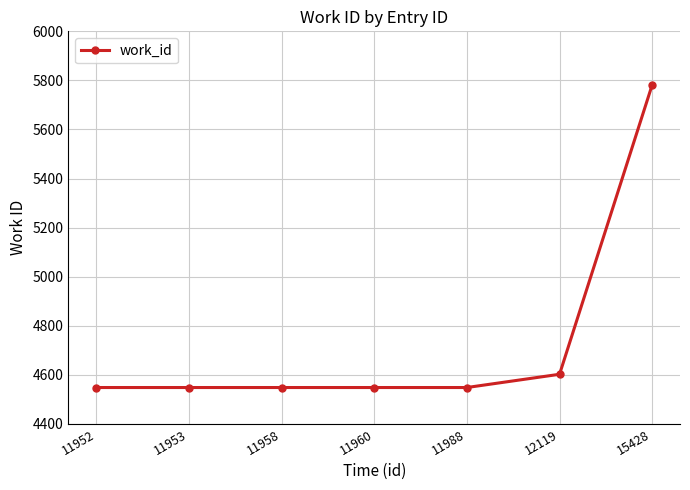

At which label is the value closest to 5165?

12119